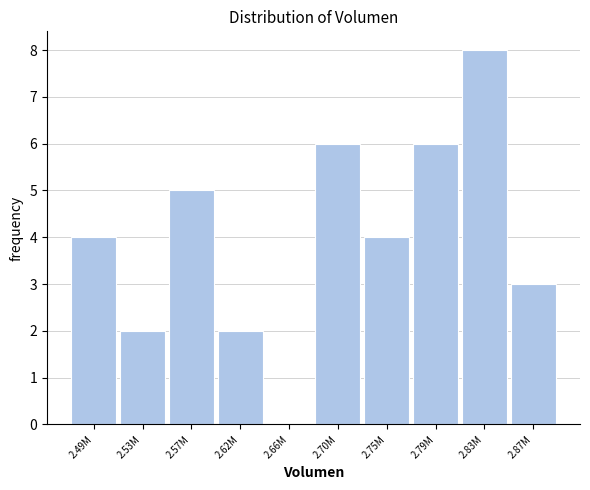

Reading left to right, what are all the values shown in this chart?

2.49M=4	2.53M=2	2.57M=5	2.62M=2	2.66M=0	2.70M=6	2.75M=4	2.79M=6	2.83M=8	2.87M=3